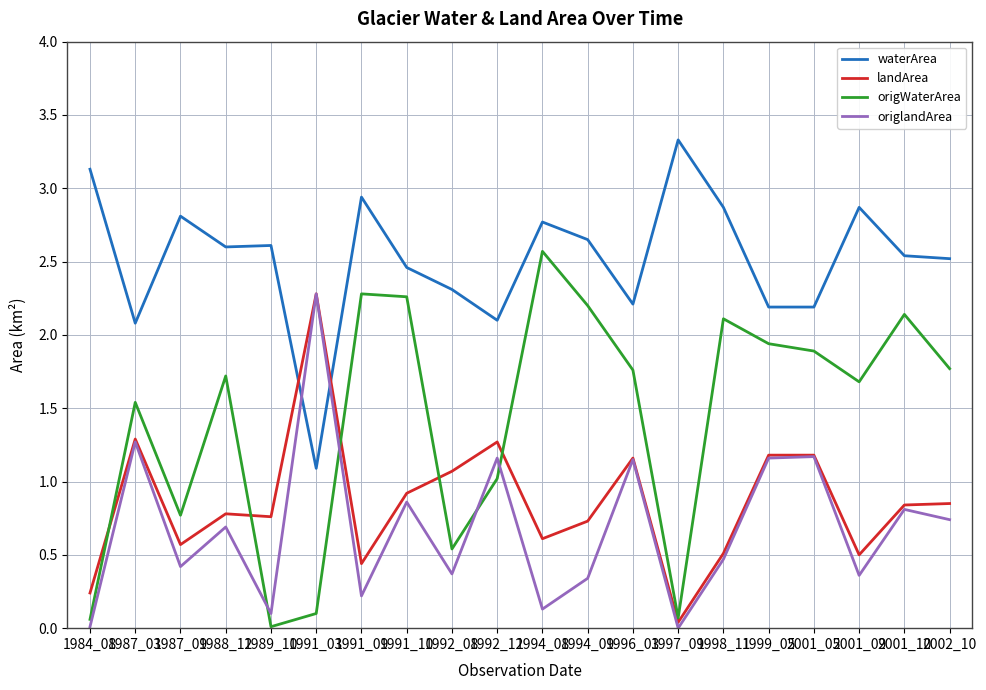

Between 1984_08 and 1991_09, which series saw the biggest shift?

origWaterArea